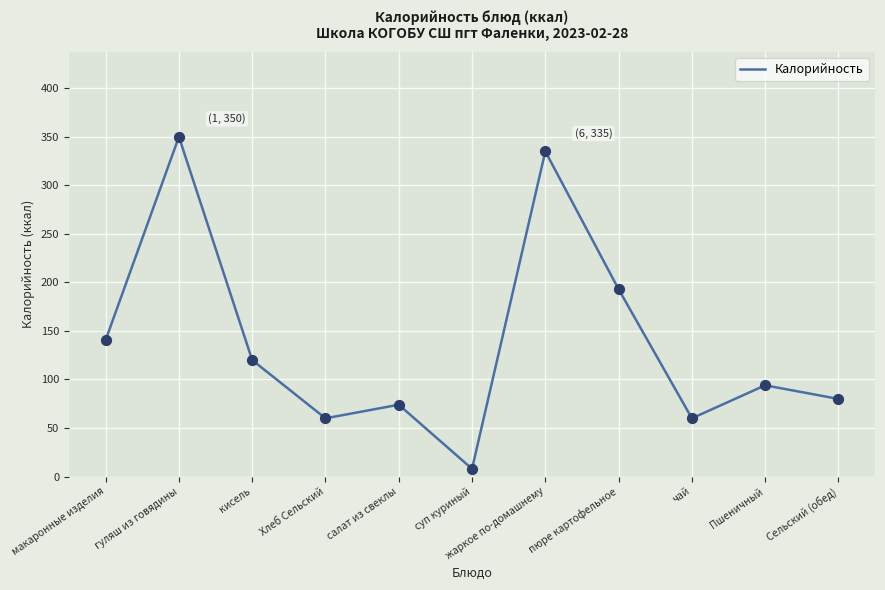

Approximately how many times larger is the value at макаронные изделия compared to чай?

2.3